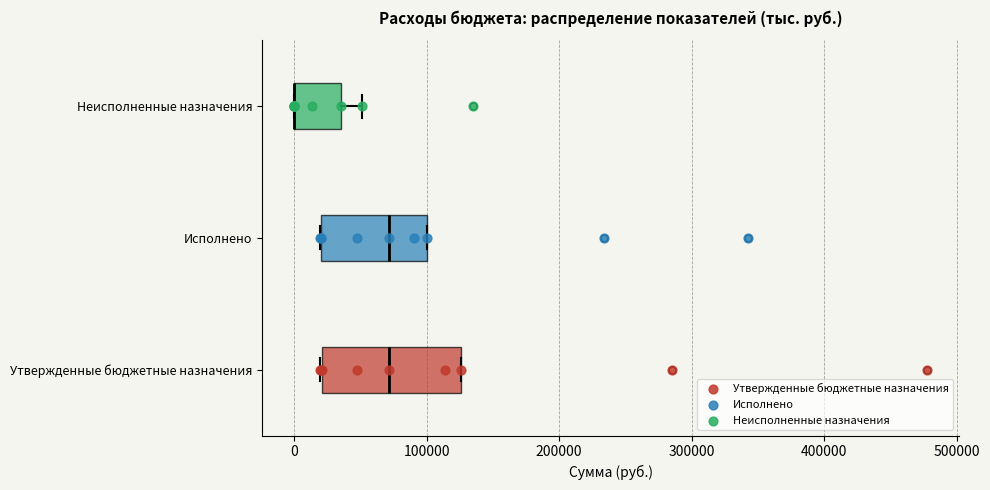

Where is the right edge of the box for Исполнено on the x-axis? The values are not printed on the chart, so give them approximately, as read against the axis.

100000